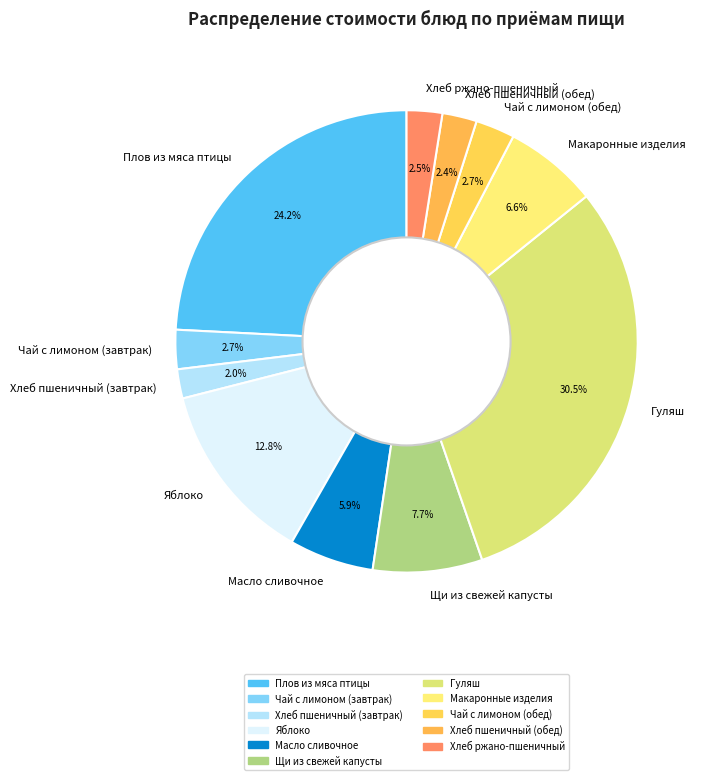

Is the sum of Макаронные изделия and Чай с лимоном (обед) greater than half?

No